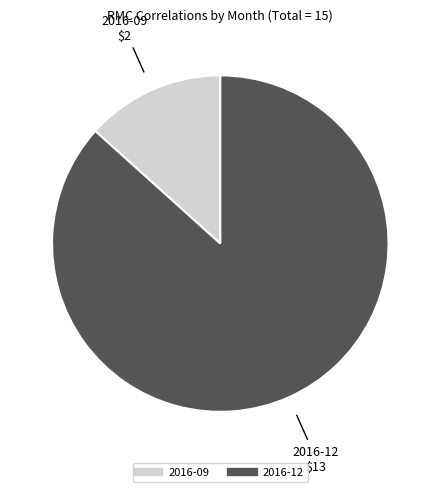

Which category has the smallest portion of the pie?

2016-09